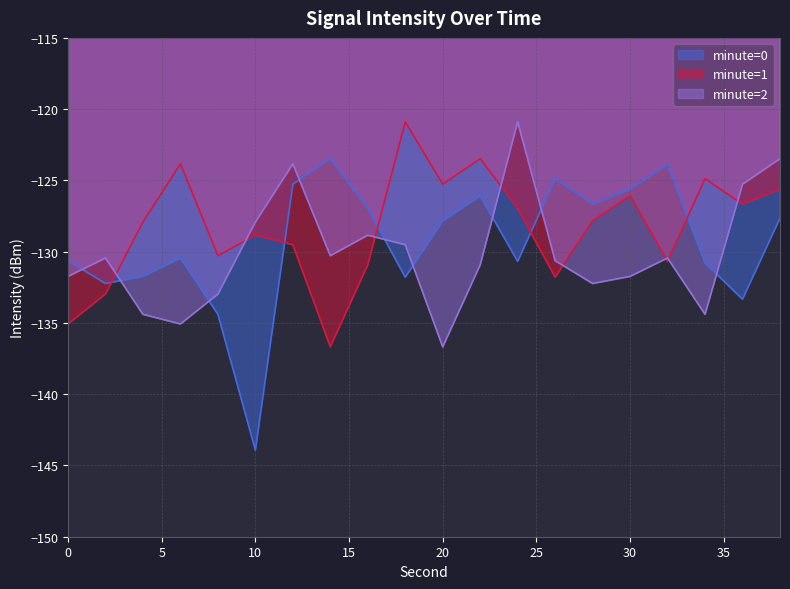

At which category does minute=1 reach its first local peak?

6